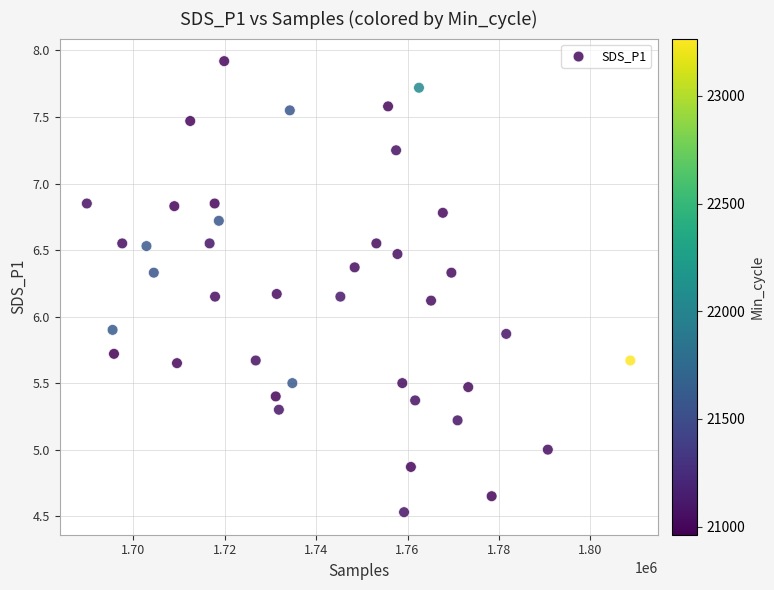

What is the range of X values (max minus min)?

118997.0